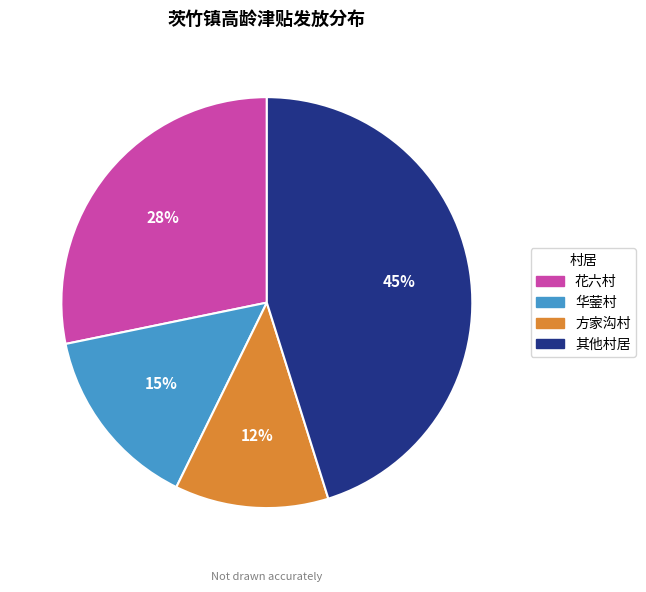

Is there a majority slice in this chart?

No